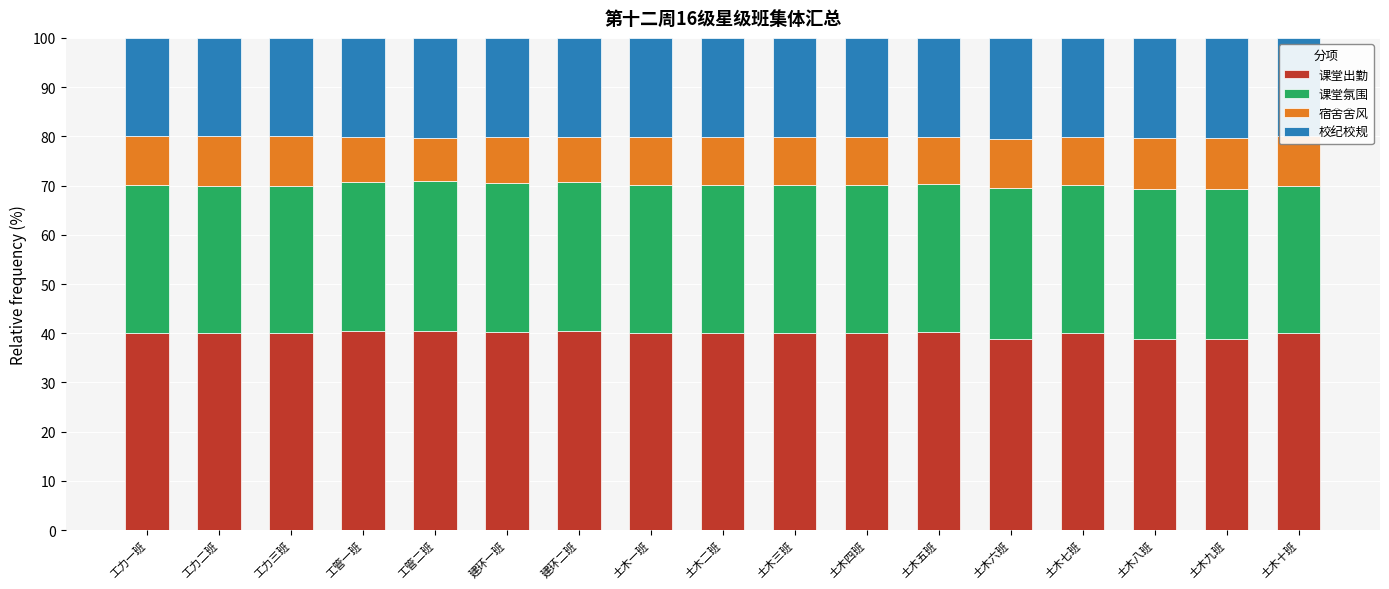

What is the sum of all 课堂出勤 values?

678.7